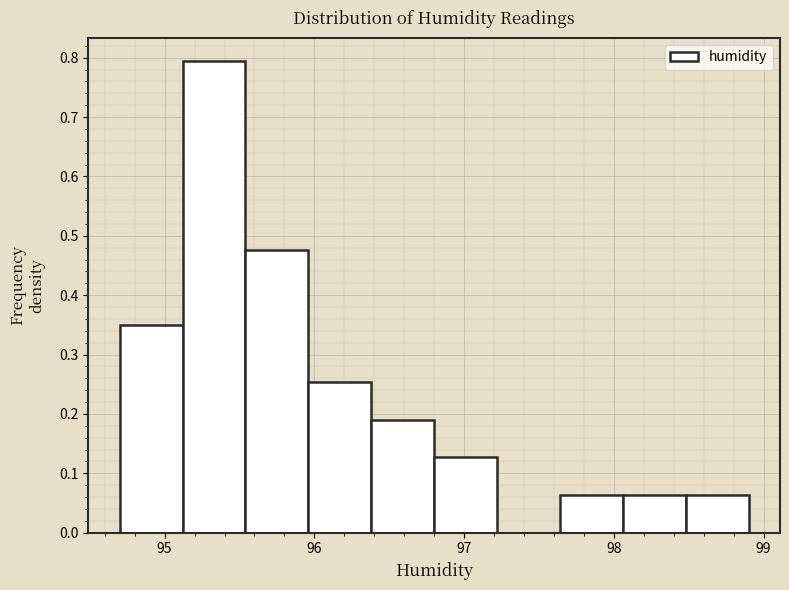

Reading left to right, list every bar in this chart as the range it spans on the x-axis followed by its height. Neither the bar edges nor the heights are printed on the chart, so give them approximately, as read against the axes.

94.70 to 95.12: 0.35
95.12 to 95.54: 0.79
95.54 to 95.96: 0.48
95.96 to 96.38: 0.25
96.38 to 96.80: 0.19
96.80 to 97.22: 0.13
97.22 to 97.64: 0
97.64 to 98.06: 0.06
98.06 to 98.48: 0.06
98.48 to 98.90: 0.06